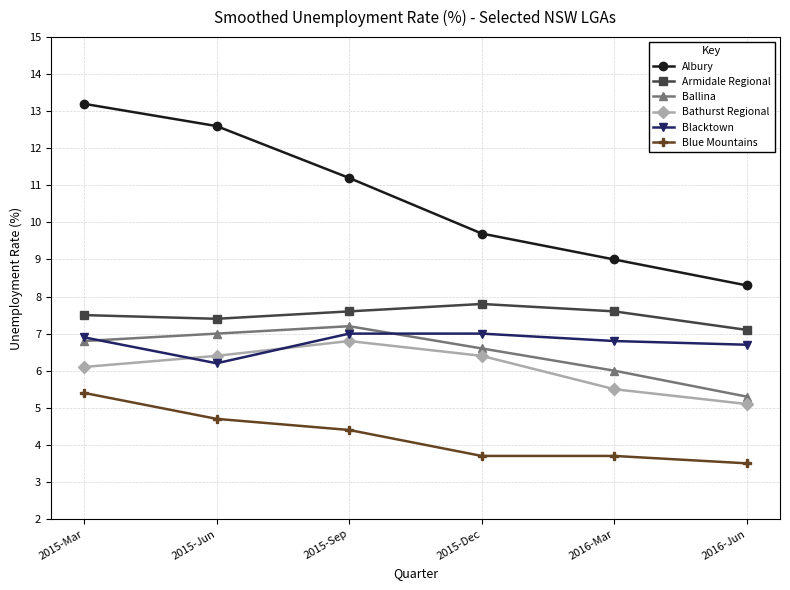

Rank the categories by Albury value from highest to lowest.

2015-Mar, 2015-Jun, 2015-Sep, 2015-Dec, 2016-Mar, 2016-Jun